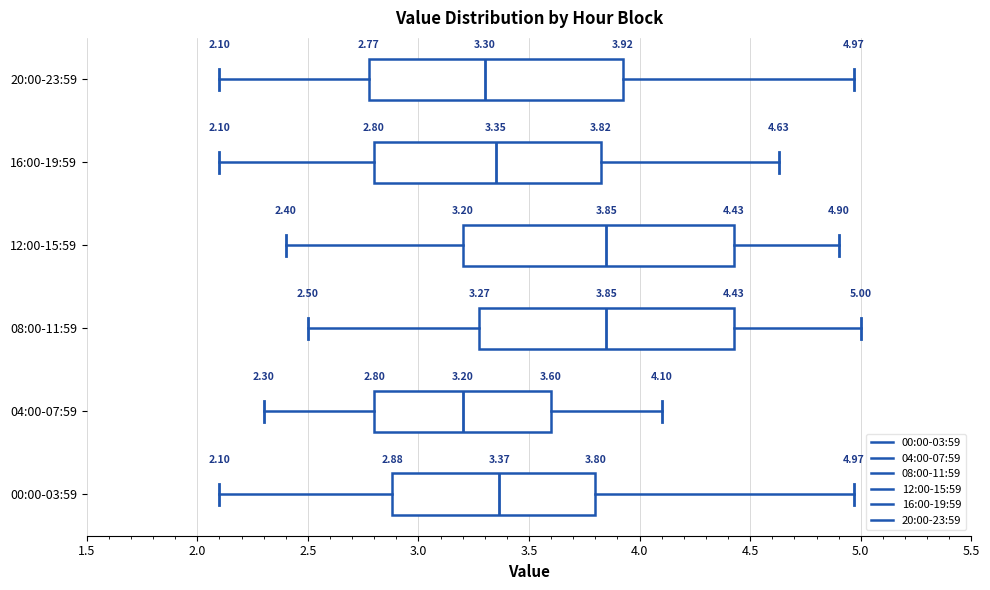

Which box is the widest, from its left edge to its right edge?

12:00-15:59